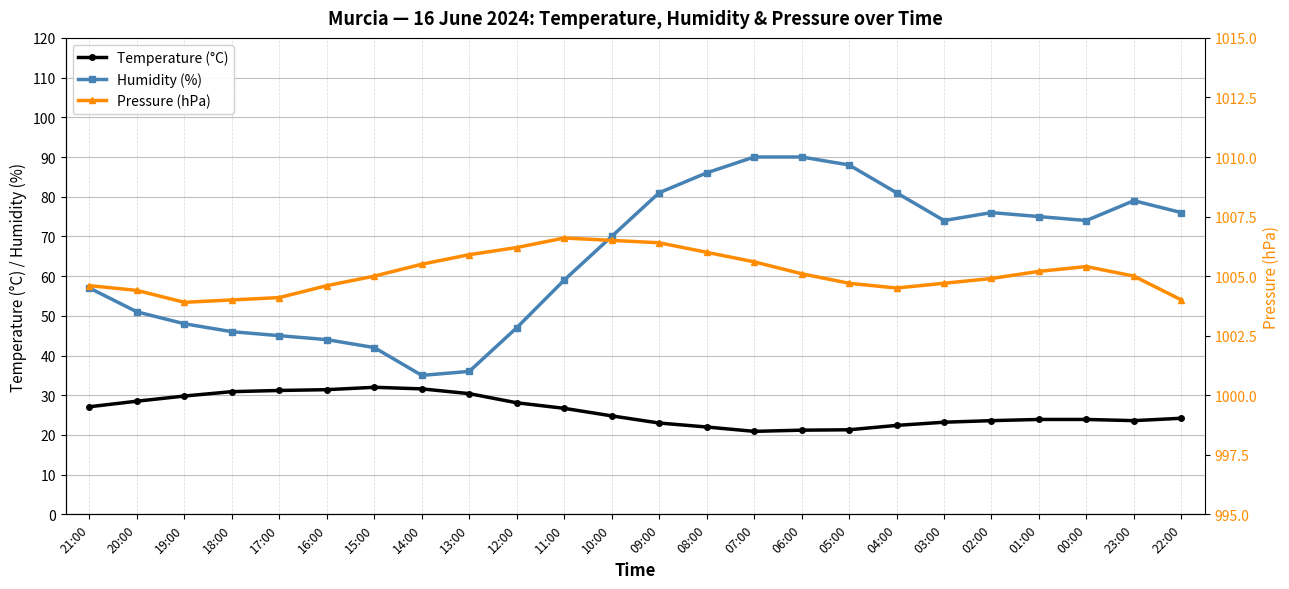

Is it true that Humidity (%) equals 21.0 at 15:00?

False